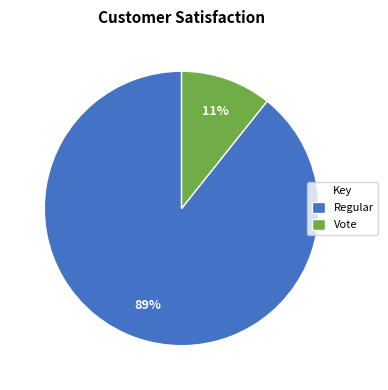

The Vote slice represents 18% of the pie. True or false?

False